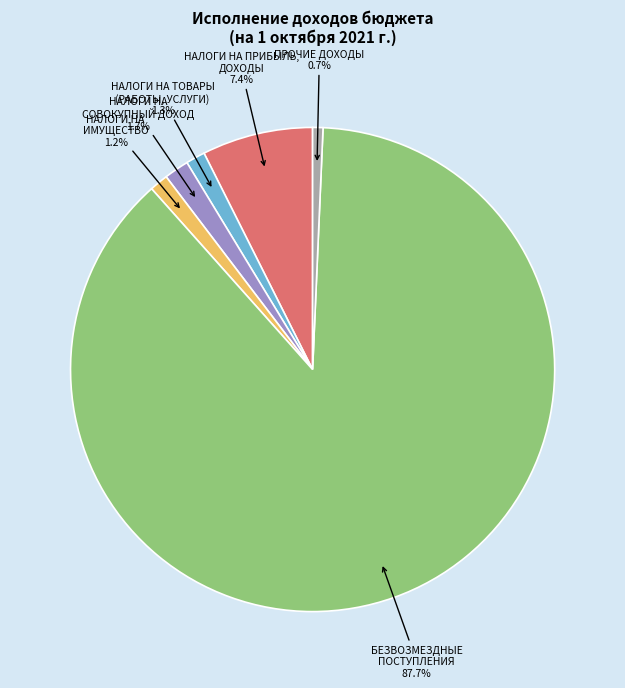

Is the sum of НАЛОГИ НА ТОВАРЫ (РАБОТЫ, УСЛУГИ) and ПРОЧИЕ ДОХОДЫ greater than half?

No